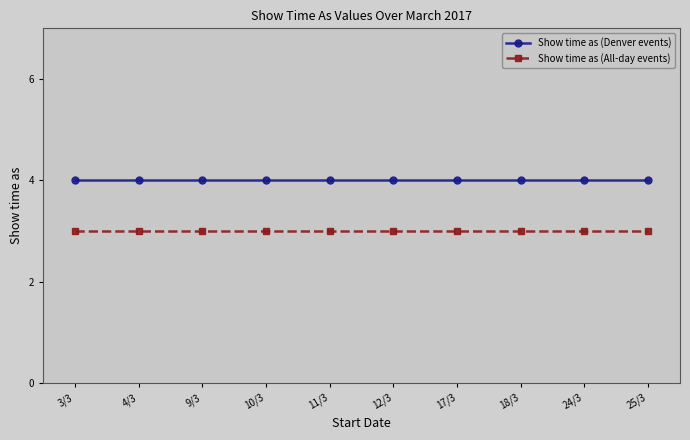

What are all the series names shown in the legend?

Show time as (Denver events), Show time as (All-day events)